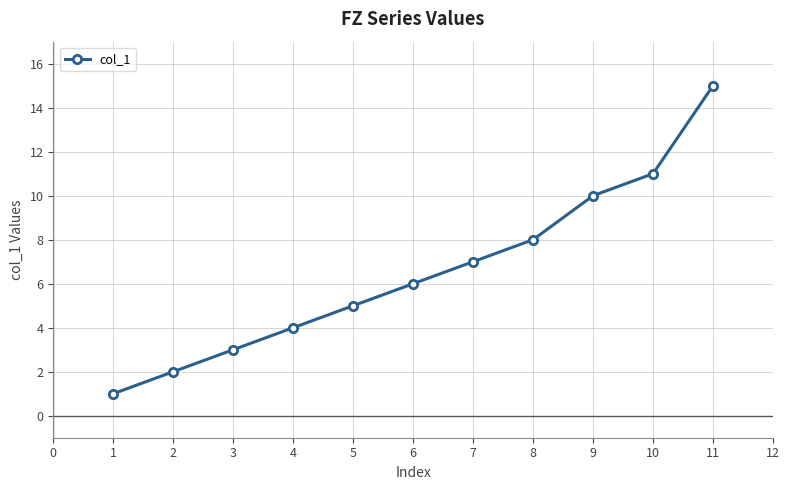

Reading left to right, what are all the values shown in this chart?

1	2	3	4	5	6	7	8	10	11	15